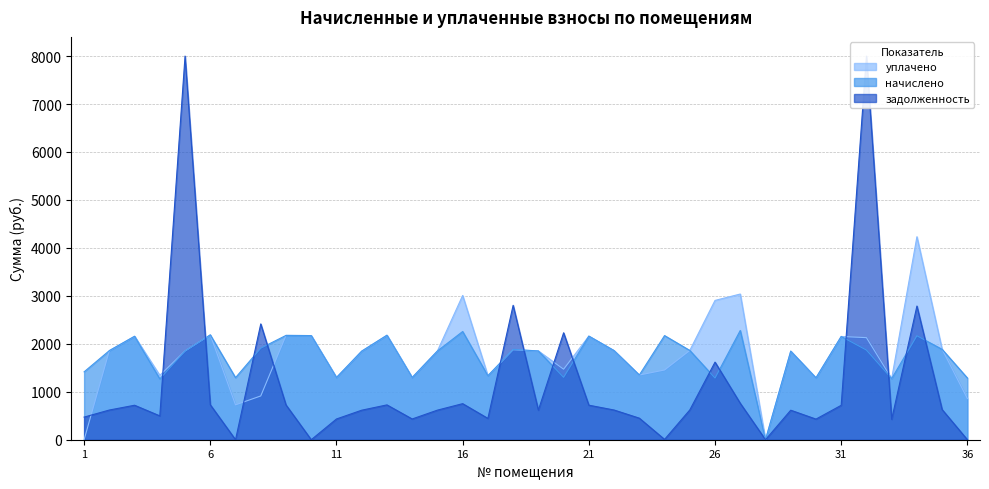

Is it true that начислено equals 826.6 at 30?

False